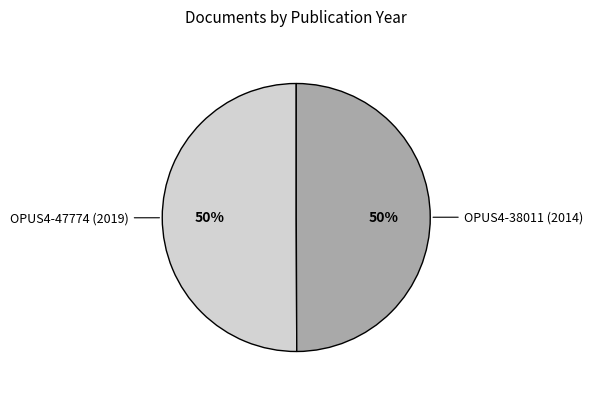

Approximately how many times larger is the value at OPUS4-47774 (2019) compared to OPUS4-38011 (2014)?

1.0